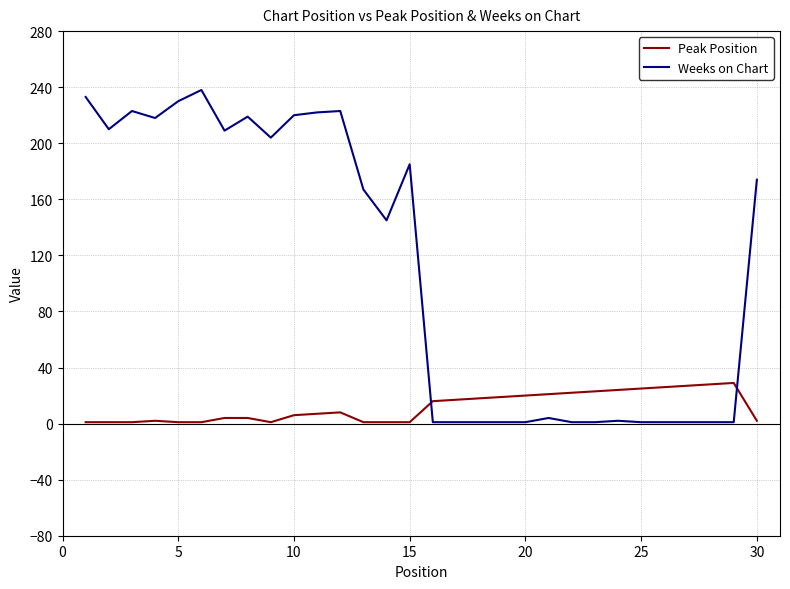

How many lines are shown in the chart?

2